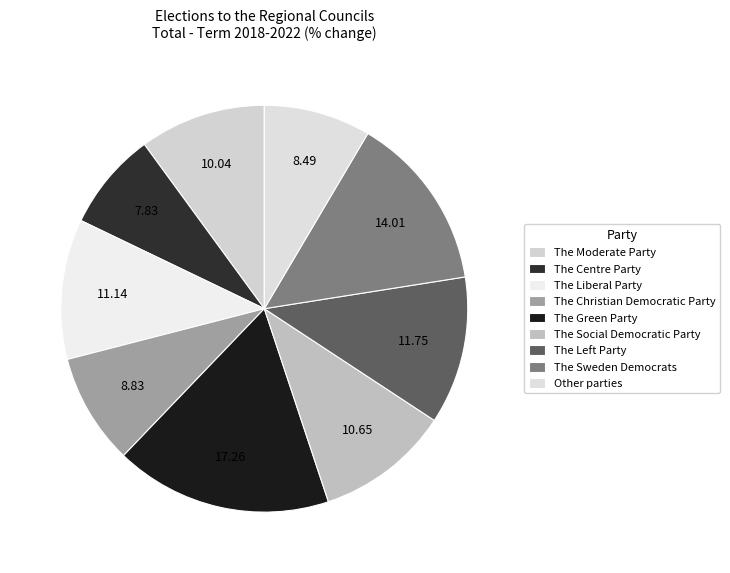

To the nearest percent, what percentage of the pie is The Moderate Party?

10%